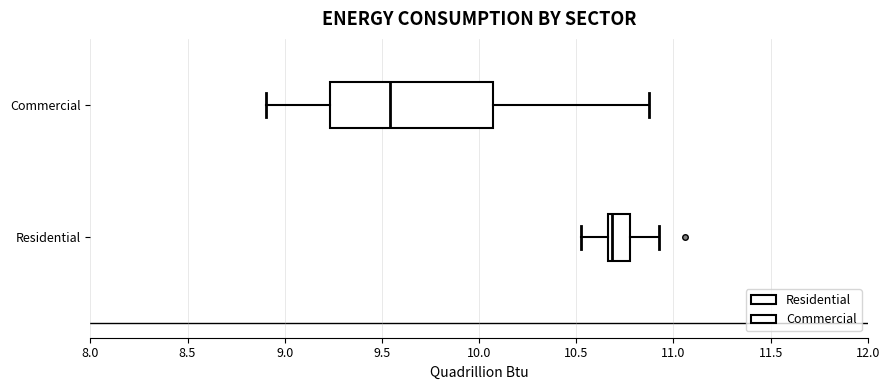

Reading bottom to top, read every box against the x-axis: the position of its median line, the range the box covers, and the ends of its whiskers. The values are not printed on the chart, so give them approximately, as read against the axis.

Residential: median 10.70, box 10.65 to 10.80, whiskers 10.55 to 10.90
Commercial: median 9.55, box 9.25 to 10.05, whiskers 8.90 to 10.85